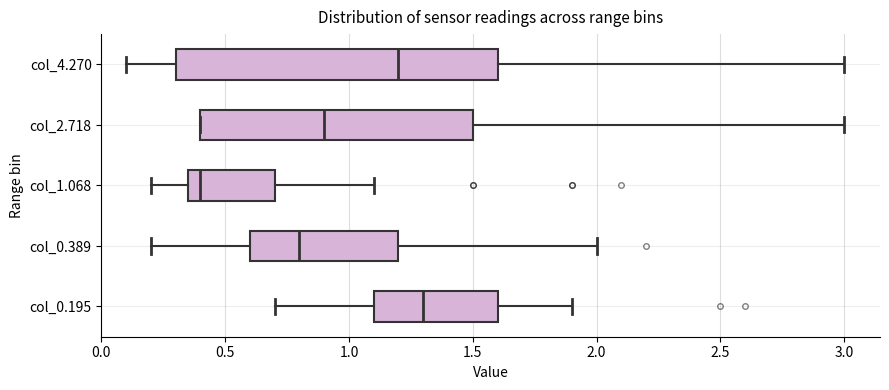

Comparing the boxes themselves (not the whiskers), which one is the widest?

col_4.270